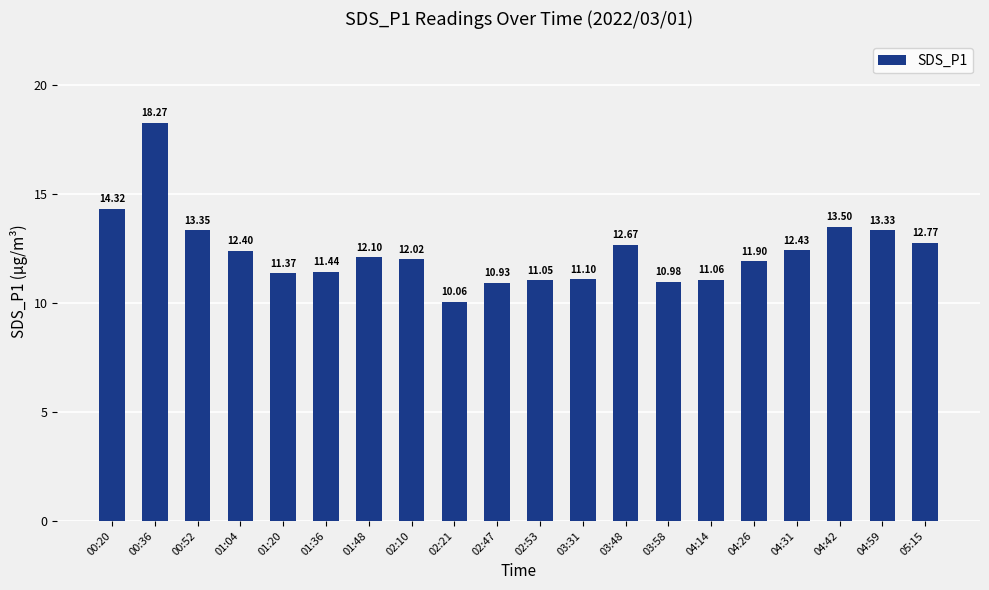

List the labels in order of value, smallest first.

02:21, 02:47, 03:58, 02:53, 04:14, 03:31, 01:20, 01:36, 04:26, 02:10, 01:48, 01:04, 04:31, 03:48, 05:15, 04:59, 00:52, 04:42, 00:20, 00:36